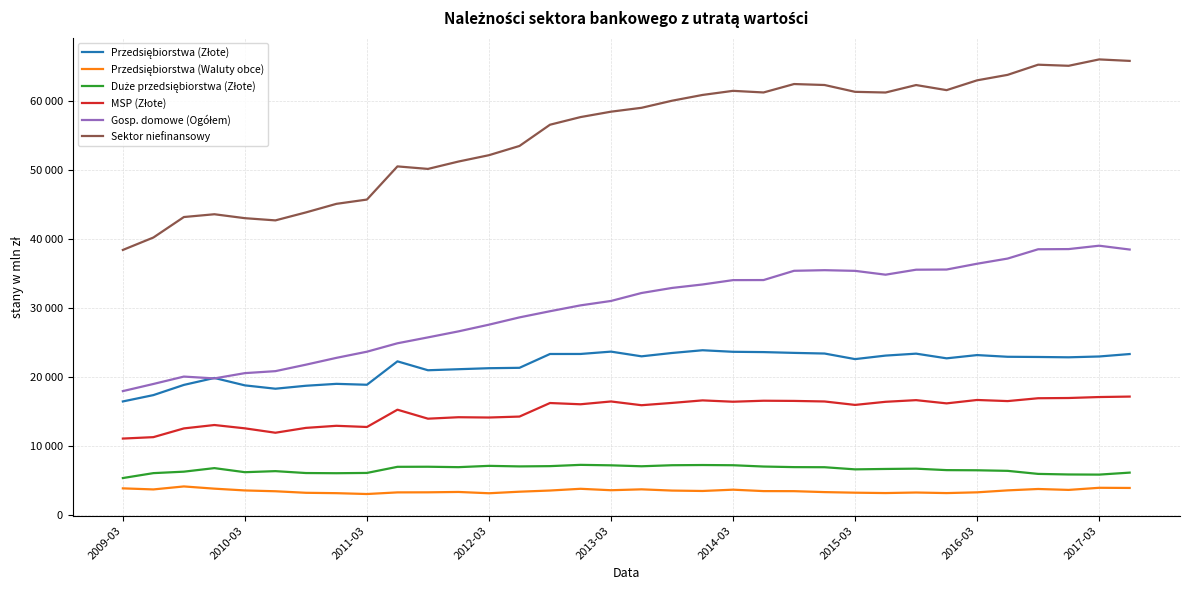

Which series has the widest spread of values?

Sektor niefinansowy